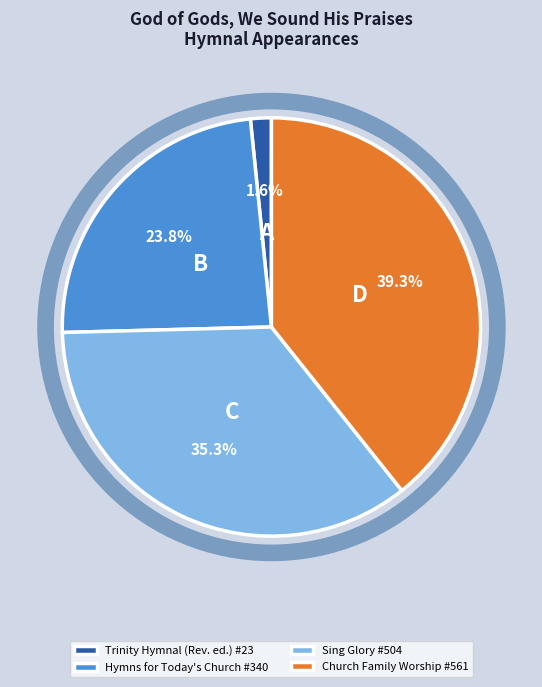

What is the largest slice in the pie chart?

Church Family Worship #561